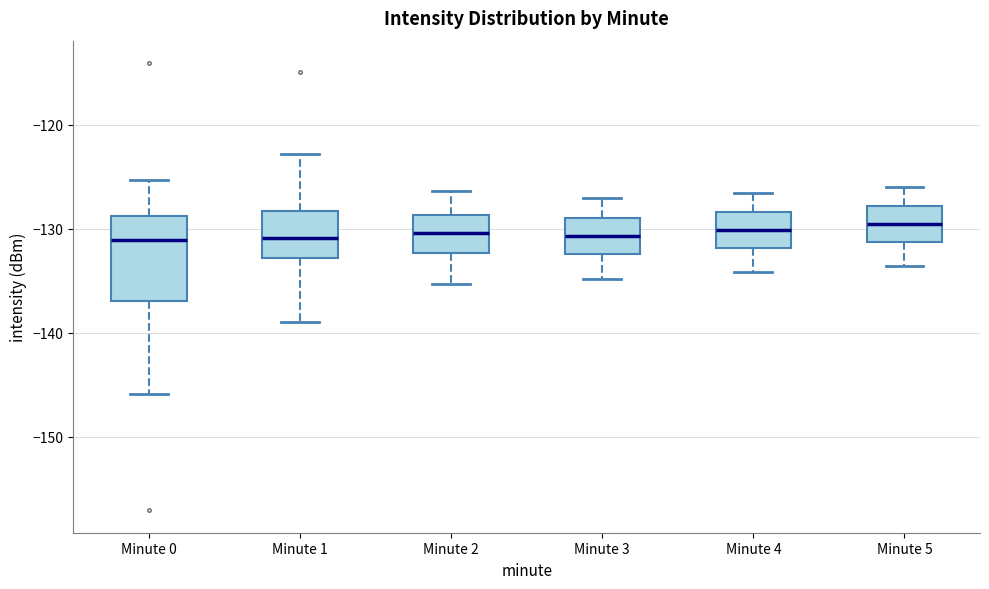

Comparing the boxes themselves (not the whiskers), which one is the tallest?

Minute 0